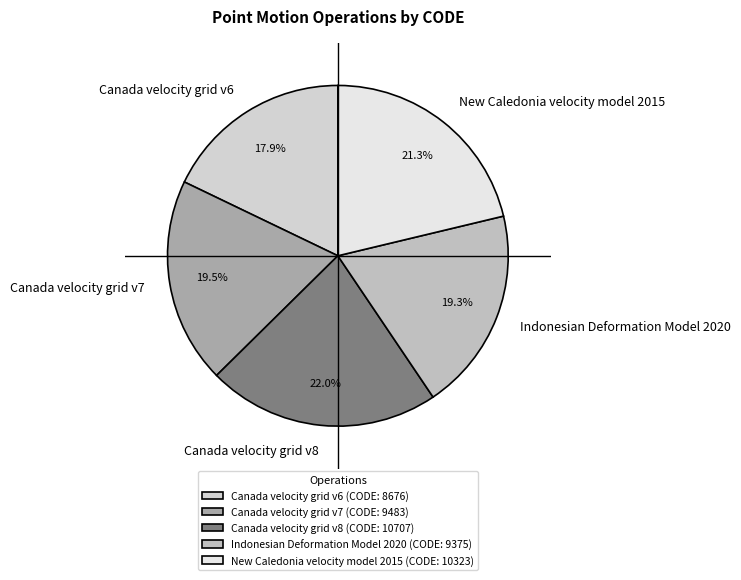

What percentage is the Canada velocity grid v6 slice, to the nearest percent?

18%